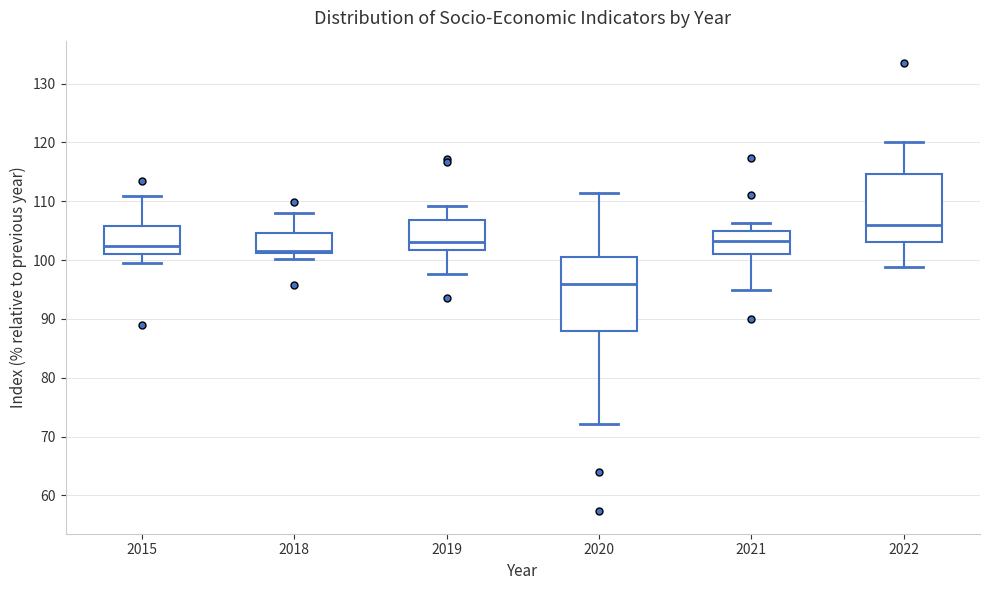

Reading left to right, transcribe this box plot: for each box, give where its median line is, the range the box spans, and where its two whiskers end, as read against the y-axis. The values are not printed on the chart, so give them approximately, as read against the axis.

2015: median 102, box 101 to 106, whiskers 100 to 111
2018: median 102, box 101 to 105, whiskers 100 to 108
2019: median 103, box 102 to 107, whiskers 98 to 109
2020: median 96, box 88 to 101, whiskers 72 to 111
2021: median 103, box 101 to 105, whiskers 95 to 106
2022: median 106, box 103 to 115, whiskers 99 to 120